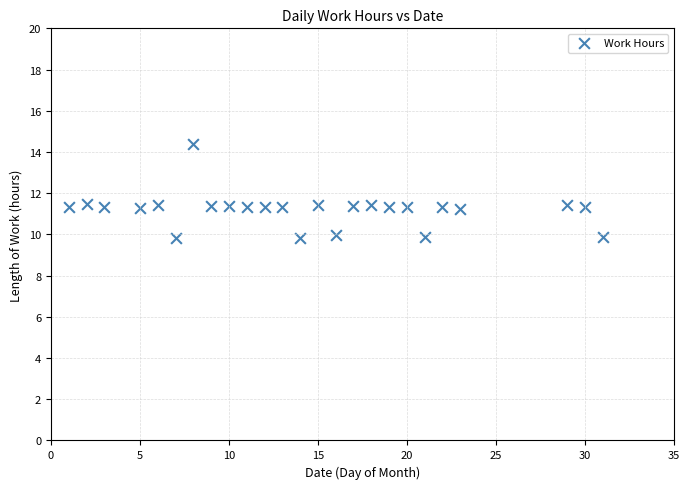

What is the range of X values (max minus min)?

30.0